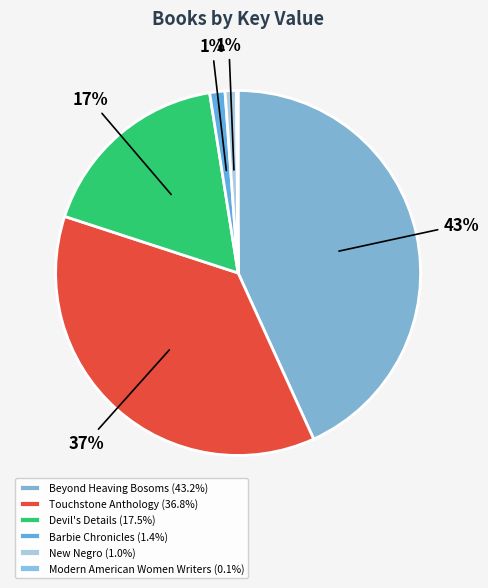

What is the smallest slice in the pie chart?

Modern American Women Writers